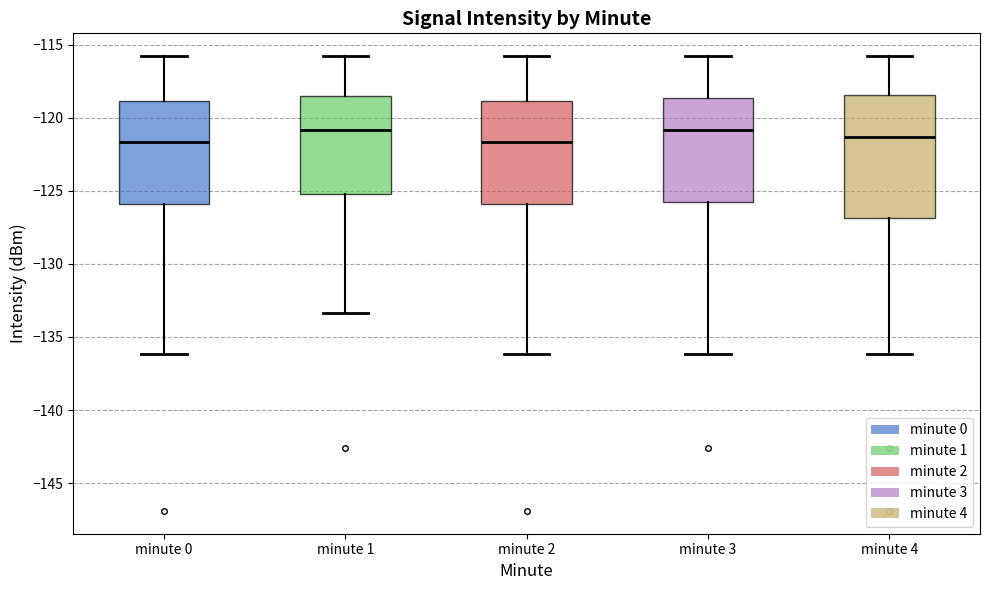

Where is the upper edge of the box for minute 1 on the y-axis? The values are not printed on the chart, so give them approximately, as read against the axis.

-118.5